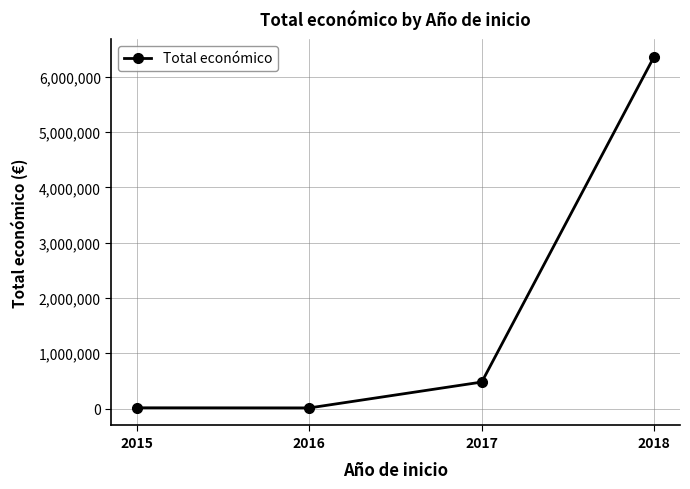

The value at 2017 is 479545. True or false?

True